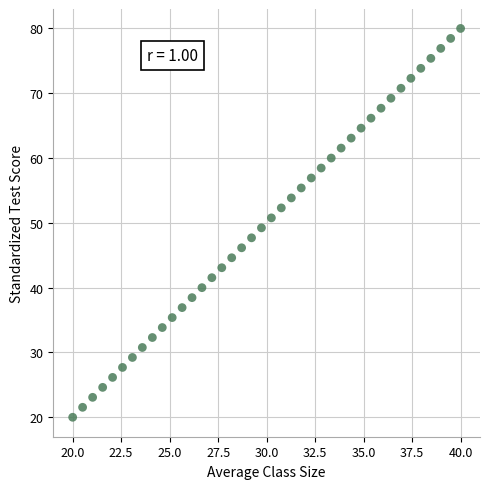

What is the range of Y values (max minus min)?

60.0